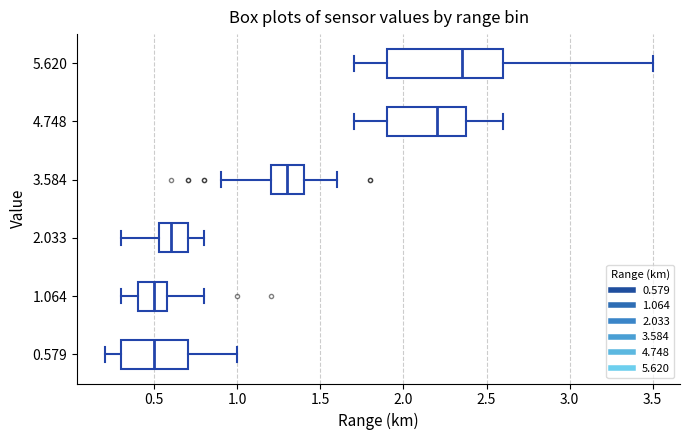

Reading bottom to top, read every box against the x-axis: the position of its median line, the range the box covers, and the ends of its whiskers. The values are not printed on the chart, so give them approximately, as read against the axis.

0.579: median 0.50, box 0.30 to 0.70, whiskers 0.20 to 1.00
1.064: median 0.50, box 0.40 to 0.60, whiskers 0.30 to 0.80
2.033: median 0.60, box 0.55 to 0.70, whiskers 0.30 to 0.80
3.584: median 1.30, box 1.20 to 1.40, whiskers 0.90 to 1.60
4.748: median 2.20, box 1.90 to 2.40, whiskers 1.70 to 2.60
5.620: median 2.35, box 1.90 to 2.60, whiskers 1.70 to 3.50